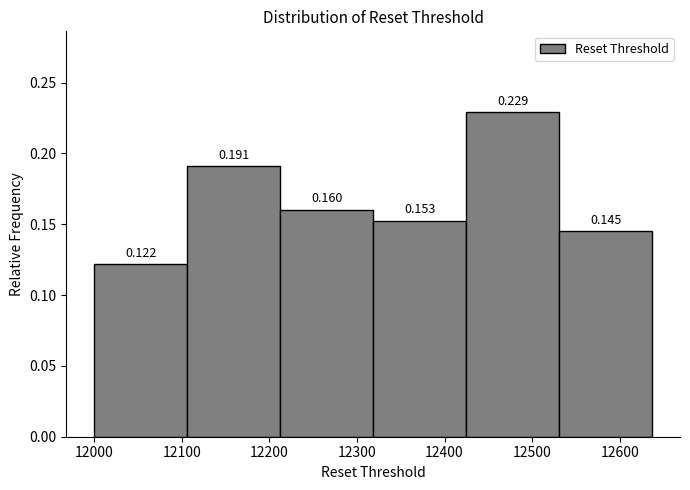

Which range on the x-axis has the tallest bar?

12420 to 12530